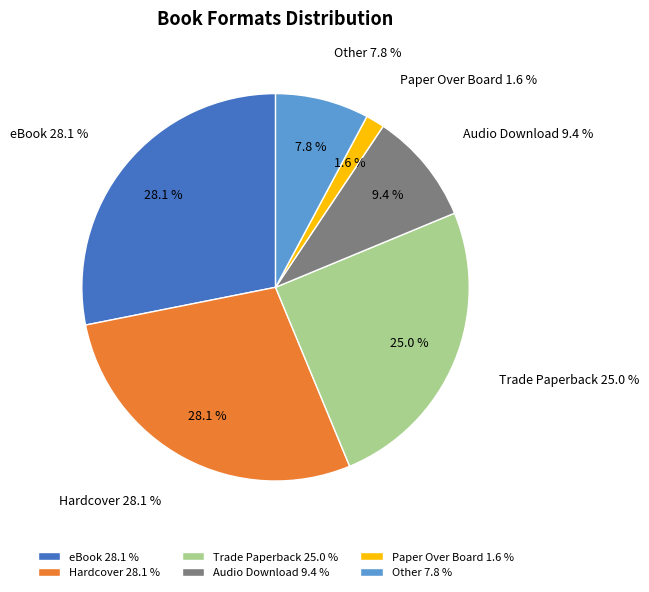

Is it true that Audio Download is 9% of the pie?

True